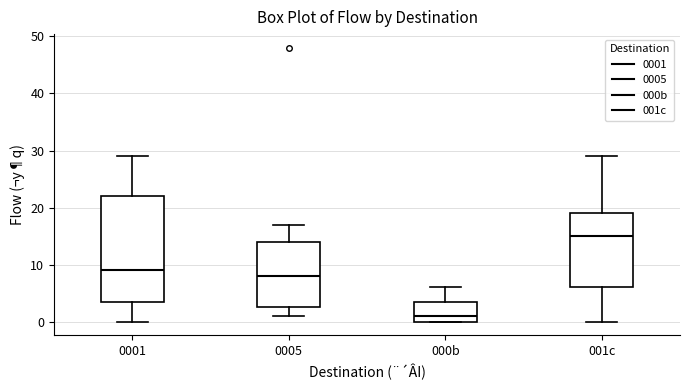

Where is the lower edge of the box for 0005 on the y-axis? The values are not printed on the chart, so give them approximately, as read against the axis.

3